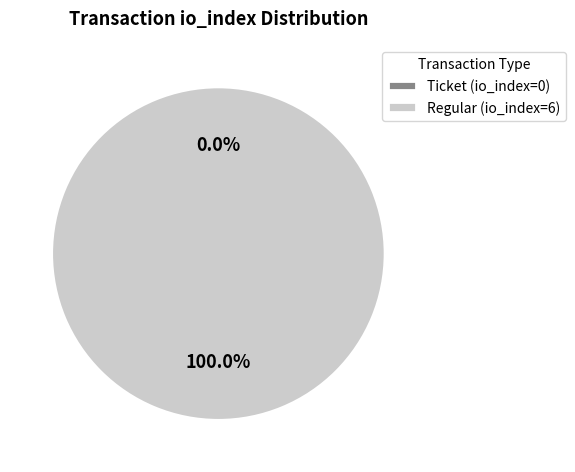

Which slice represents more than half of the pie?

Regular (io_index=6)